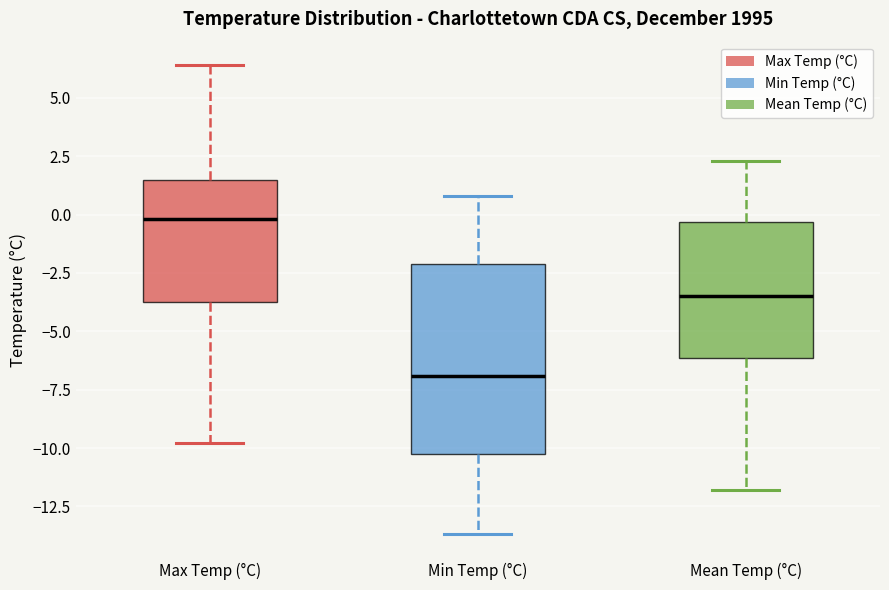

Where does the median line of the box for Min Temp (°C) sit on the y-axis? The values are not printed on the chart, so give them approximately, as read against the axis.

-7.0